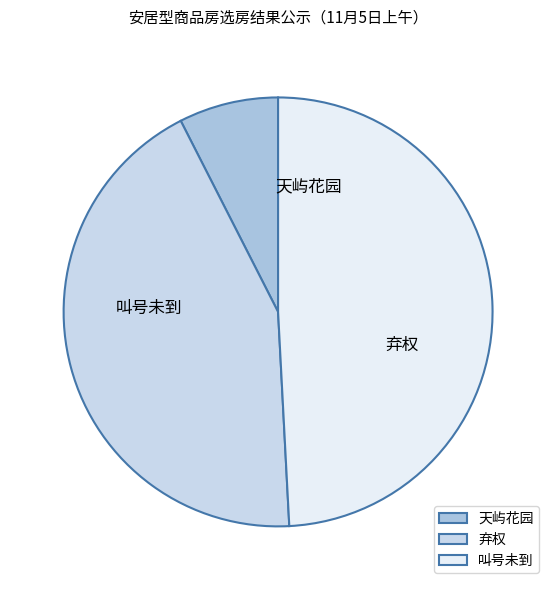

Between 天屿花园 and 叫号未到, which is larger?

叫号未到